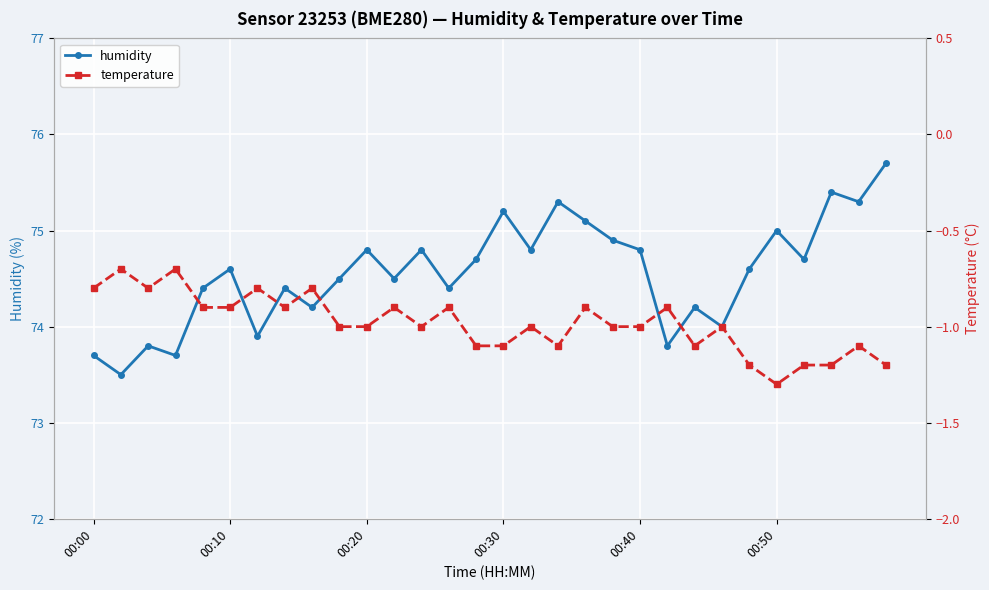

Between 12 and 27, which series saw the biggest shift?

humidity